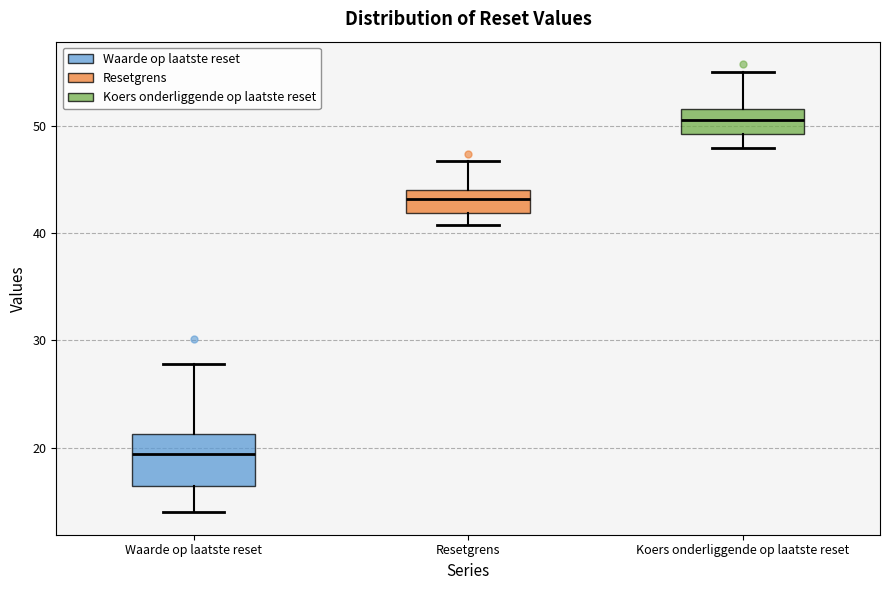

Where does the lower whisker of the box for Resetgrens end on the y-axis? The values are not printed on the chart, so give them approximately, as read against the axis.

41